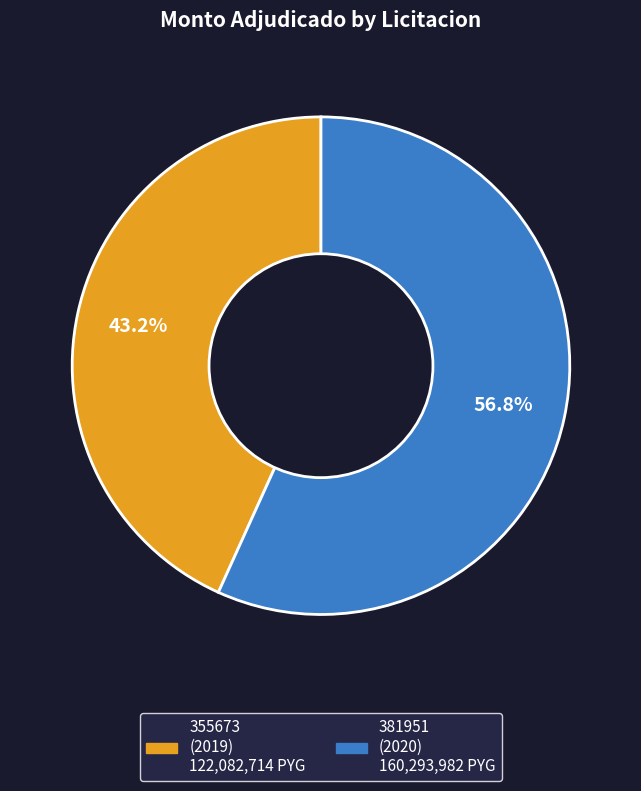

Does any single category account for the majority?

Yes